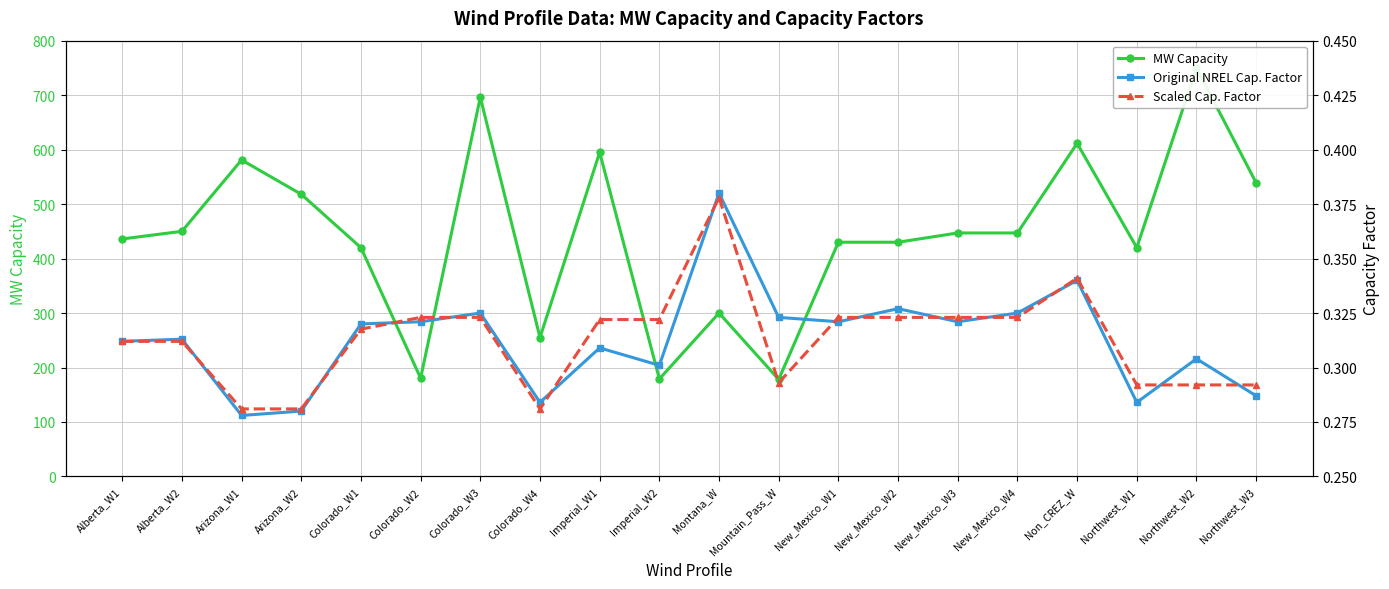

Reading left to right, extract all data points from this chart.

MW Capacity: Alberta_W1=436.0	Alberta_W2=450.0	Arizona_W1=581.0	Arizona_W2=518.0	Colorado_W1=420.0	Colorado_W2=180.5	Colorado_W3=696.0	Colorado_W4=255.0	Imperial_W1=595.0	Imperial_W2=179.0	Montana_W=300.0	Mountain_Pass_W=178.1	New_Mexico_W1=430.0	New_Mexico_W2=430.0	New_Mexico_W3=447.0	New_Mexico_W4=447.0	Non_CREZ_W=611.5	Northwest_W1=420.0	Northwest_W2=750.0	Northwest_W3=539.0
Original NREL Cap. Factor: Alberta_W1=0.3	Alberta_W2=0.3	Arizona_W1=0.3	Arizona_W2=0.3	Colorado_W1=0.3	Colorado_W2=0.3	Colorado_W3=0.3	Colorado_W4=0.3	Imperial_W1=0.3	Imperial_W2=0.3	Montana_W=0.4	Mountain_Pass_W=0.3	New_Mexico_W1=0.3	New_Mexico_W2=0.3	New_Mexico_W3=0.3	New_Mexico_W4=0.3	Non_CREZ_W=0.3	Northwest_W1=0.3	Northwest_W2=0.3	Northwest_W3=0.3
Scaled Cap. Factor: Alberta_W1=0.3	Alberta_W2=0.3	Arizona_W1=0.3	Arizona_W2=0.3	Colorado_W1=0.3	Colorado_W2=0.3	Colorado_W3=0.3	Colorado_W4=0.3	Imperial_W1=0.3	Imperial_W2=0.3	Montana_W=0.4	Mountain_Pass_W=0.3	New_Mexico_W1=0.3	New_Mexico_W2=0.3	New_Mexico_W3=0.3	New_Mexico_W4=0.3	Non_CREZ_W=0.3	Northwest_W1=0.3	Northwest_W2=0.3	Northwest_W3=0.3